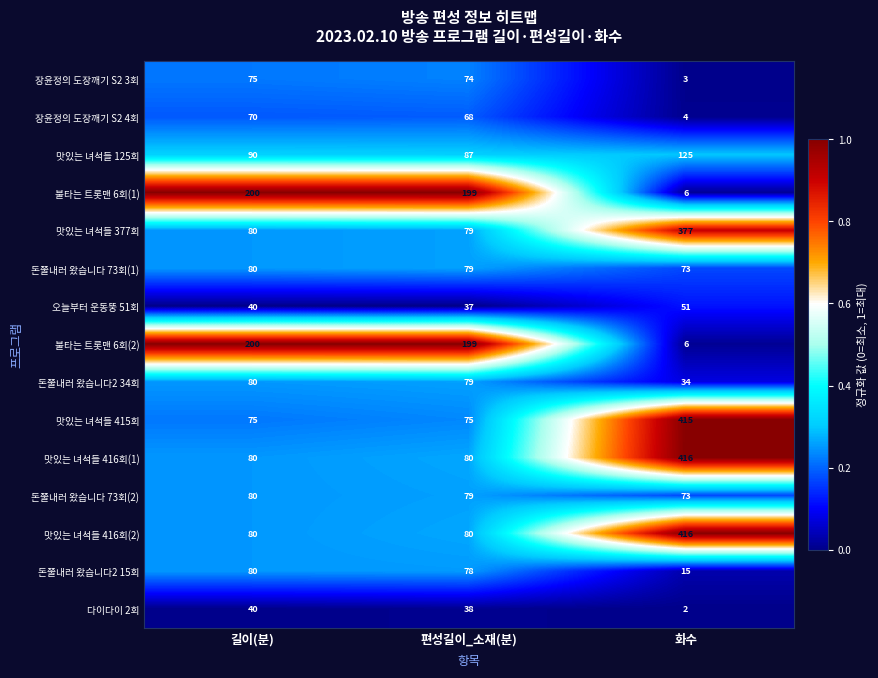

Which category has the highest value in the 맛있는 녀석들 415회 series?

화수